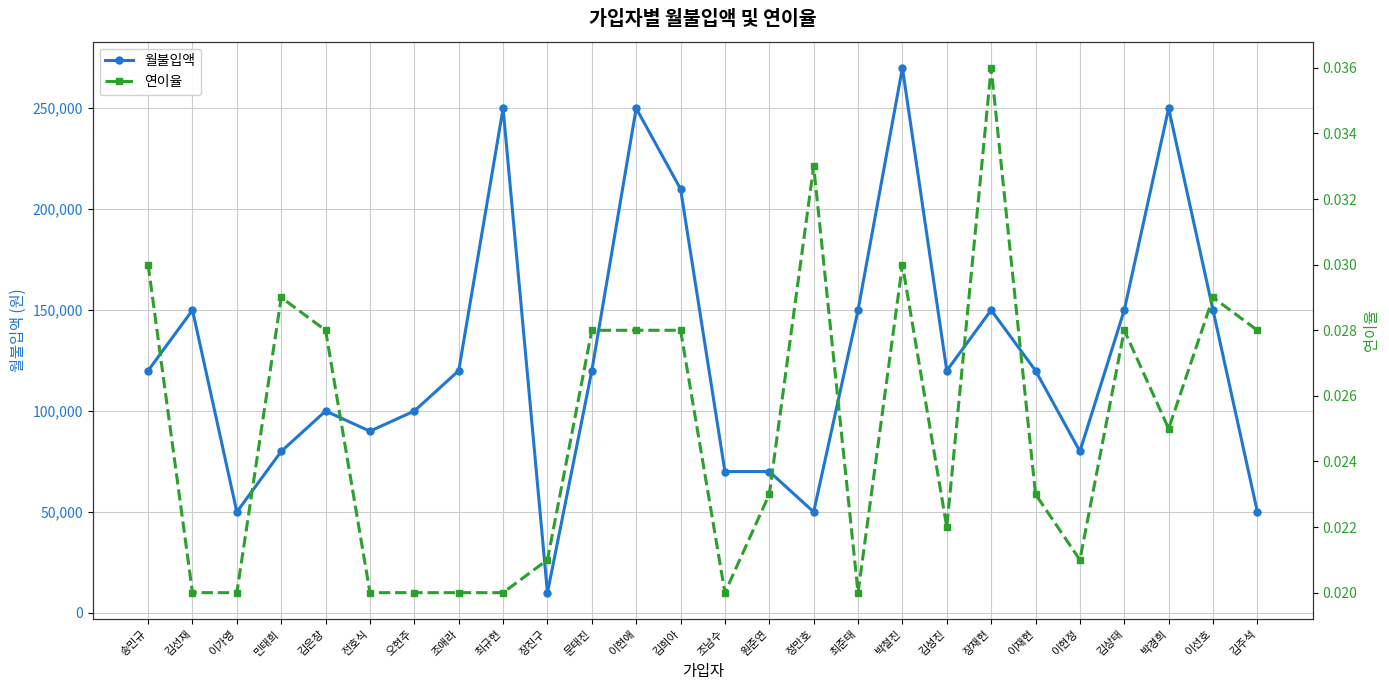

Between 장진구 and 조남수, which series saw the biggest shift?

월불입액